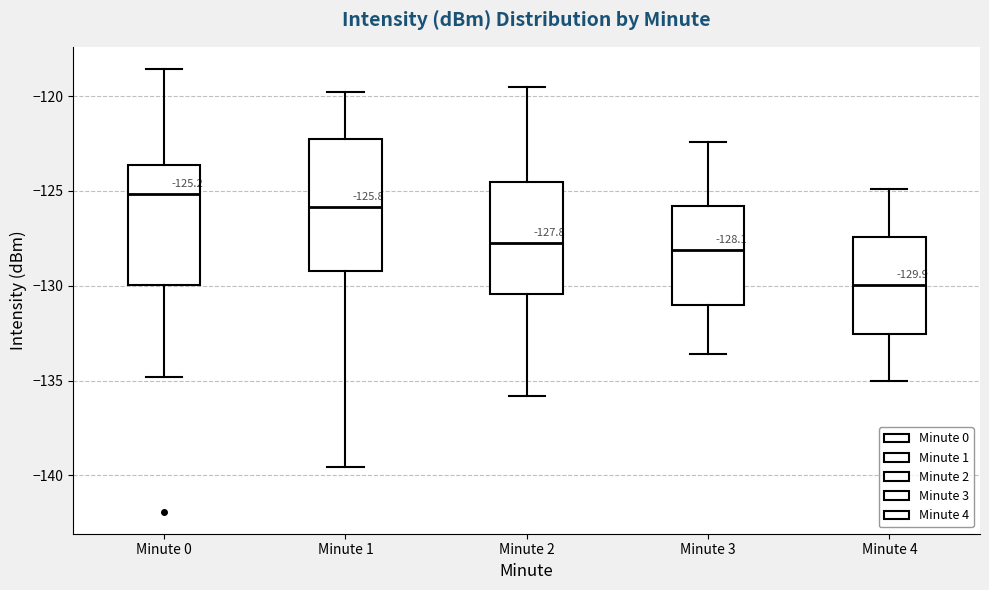

Which box has the highest median line?

Minute 0